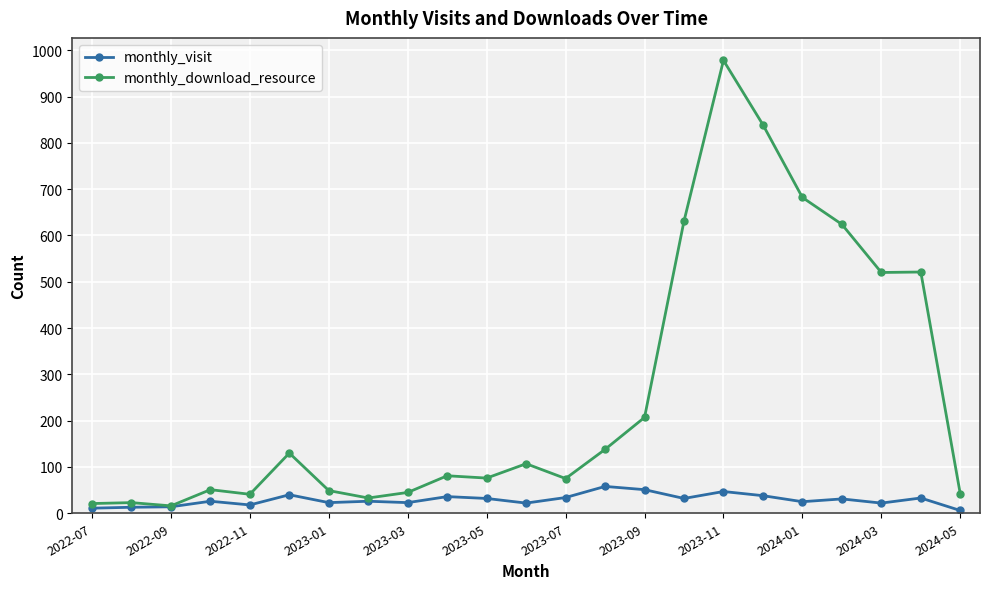

Which series has the largest range (max minus min)?

monthly_download_resource